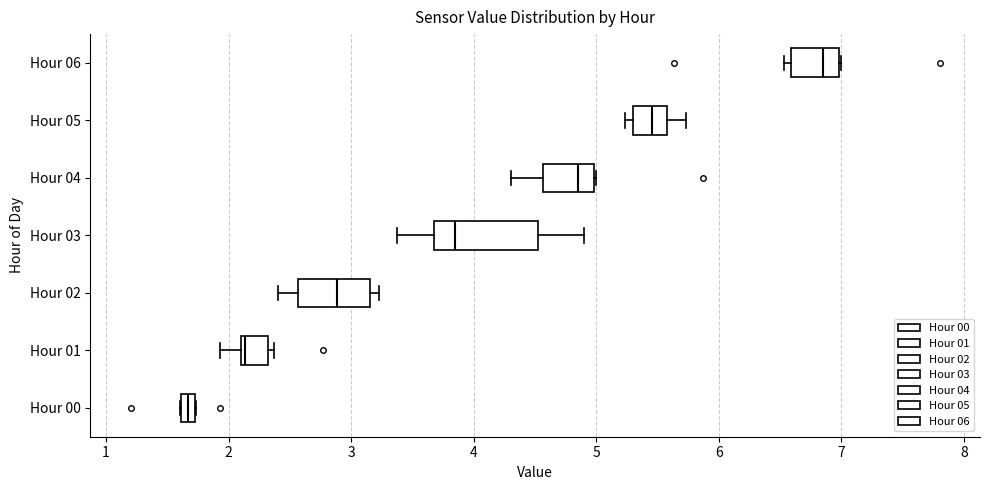

Which box has the furthest to the left median line?

Hour 00